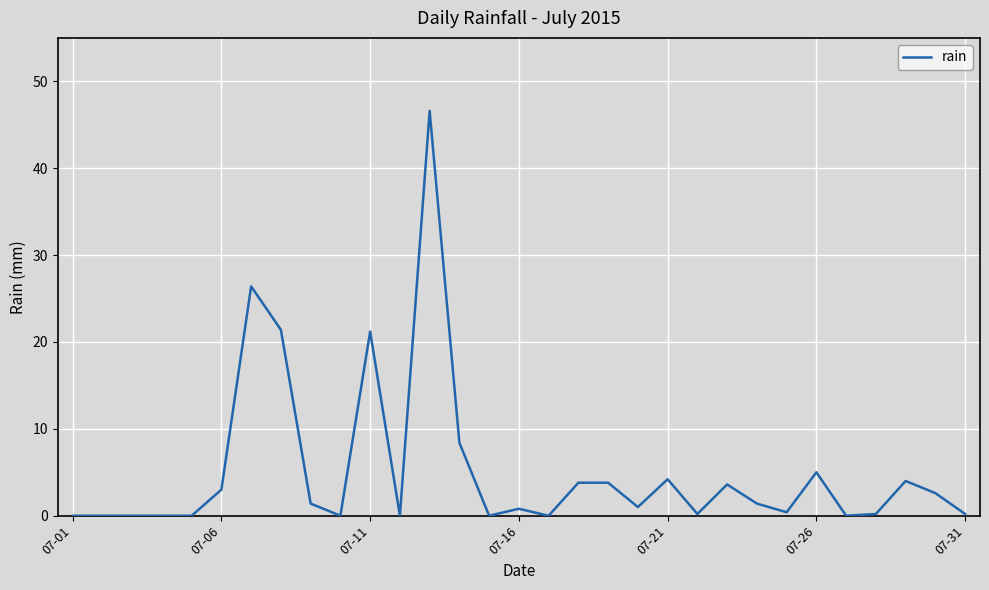

What is the maximum value shown in the chart?

46.6